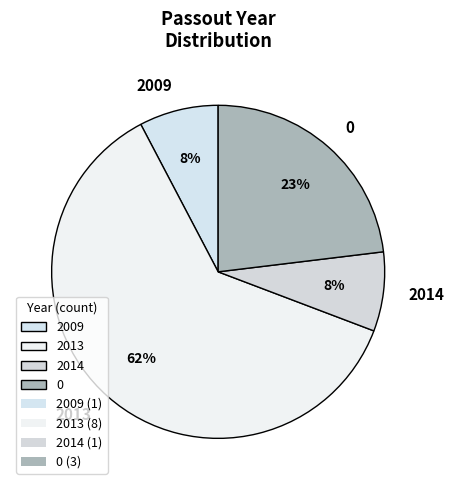

How many segments does this pie chart have?

4